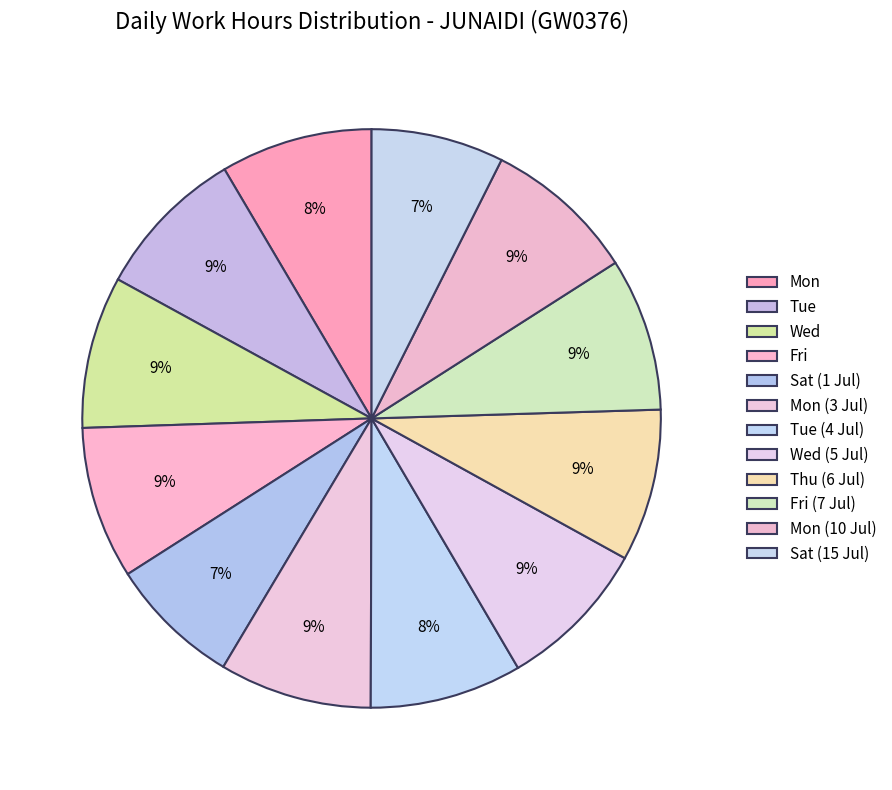

How many segments does this pie chart have?

12